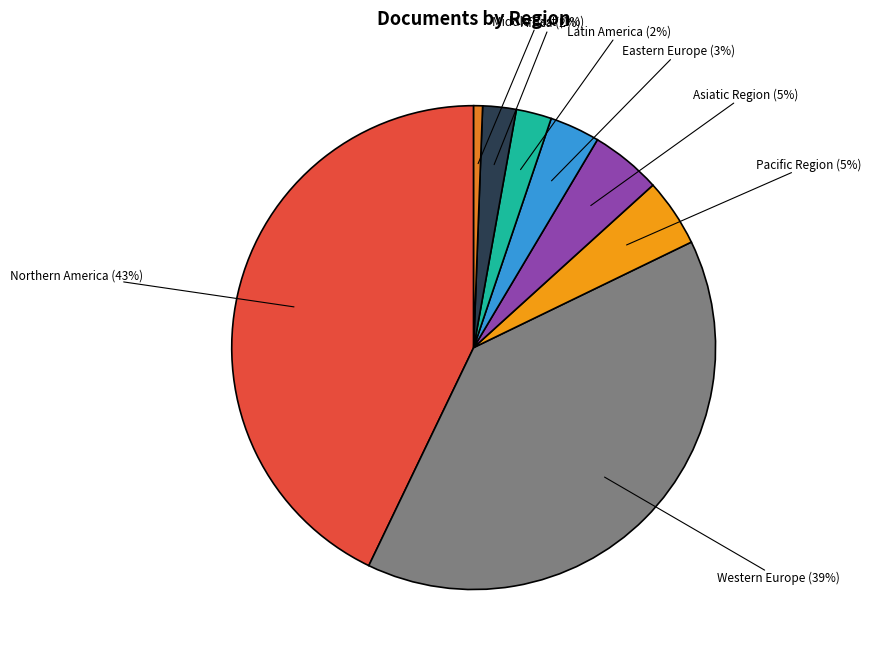

Which slice is the smallest?

Middle East